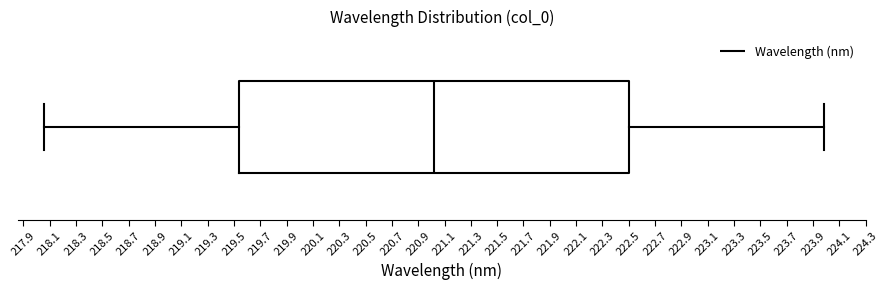

Transcribe this box plot: give where the median line is, the range the box spans, and where the two whiskers end, as read against the x-axis. The values are not printed on the chart, so give them approximately, as read against the axis.

median 221.02, box 219.54 to 222.50, whiskers 218.06 to 223.98